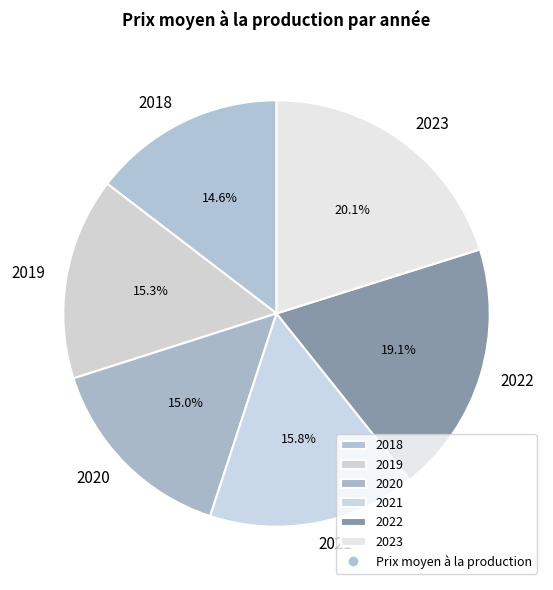

True or false: 2020 accounts for 29% of the total.

False